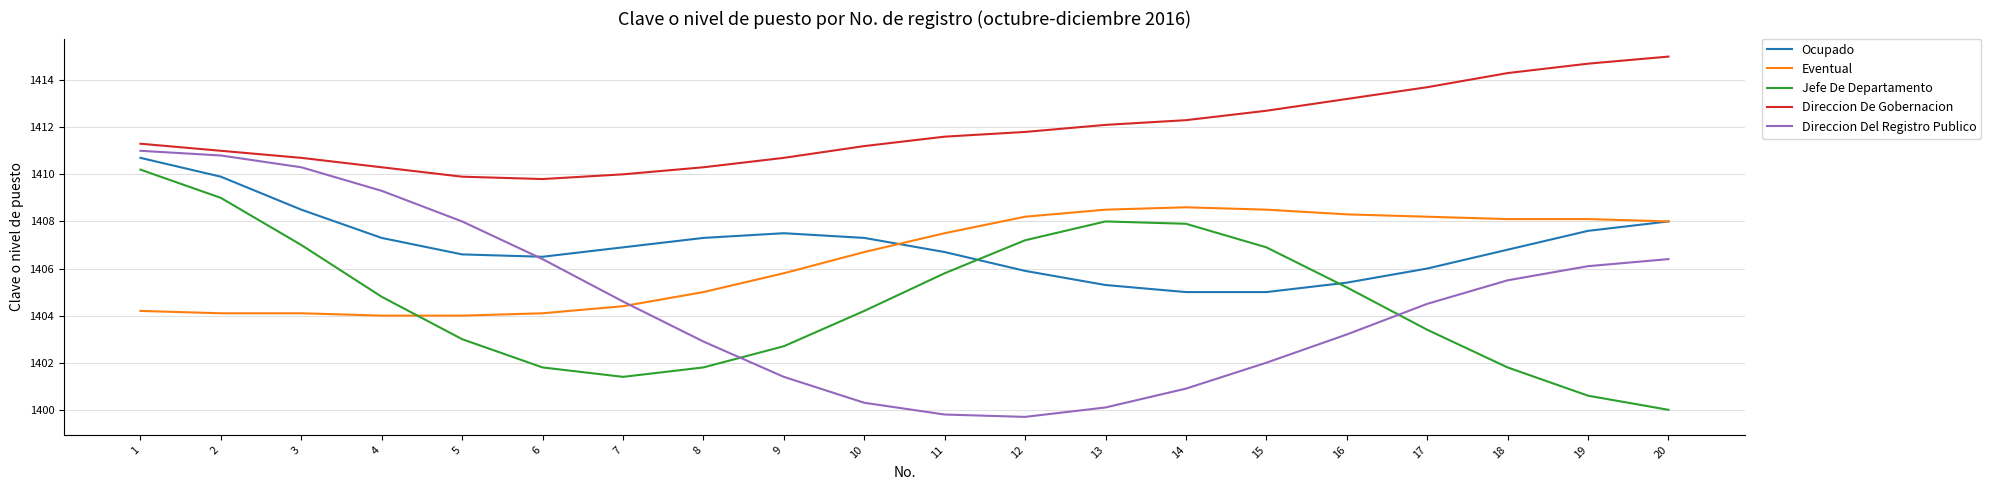

Which category has the highest value in the Jefe De Departamento series?

1